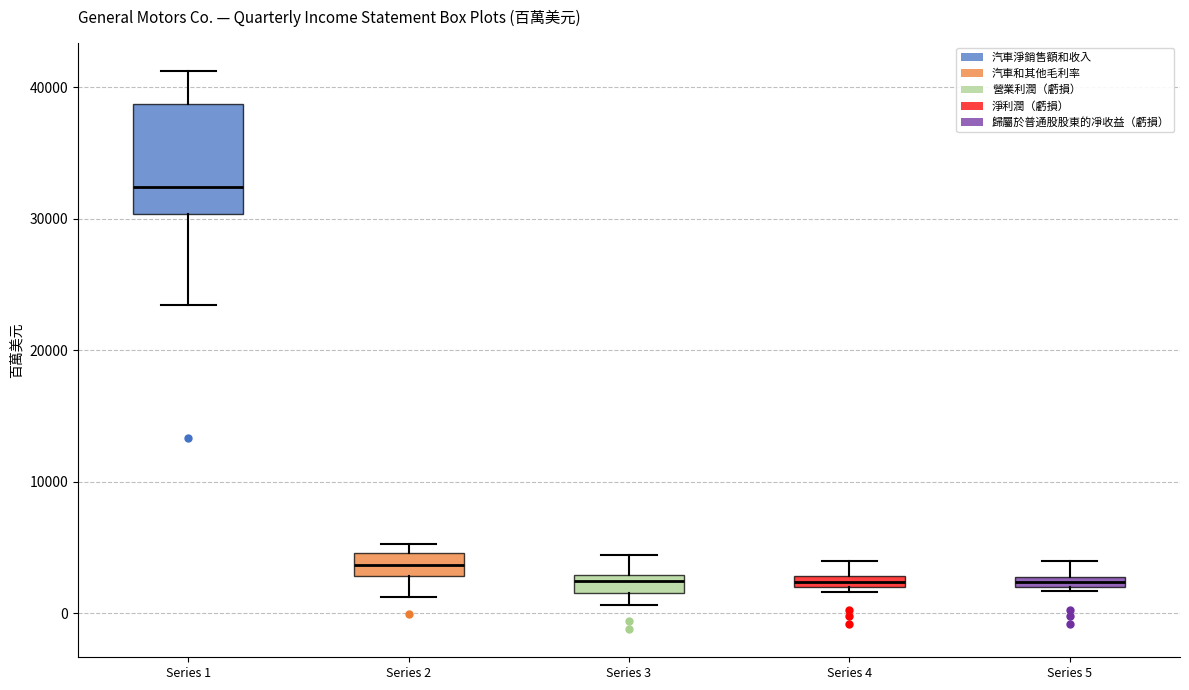

Where is the lower edge of the box for Series 1 on the y-axis? The values are not printed on the chart, so give them approximately, as read against the axis.

30000